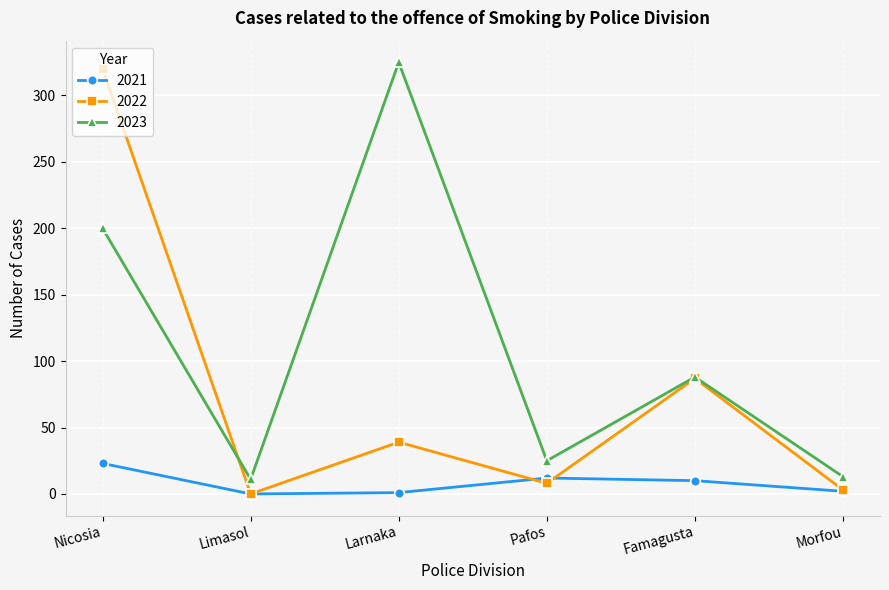

True or false: 2022 has more than 2 points higher than both neighbors.

False